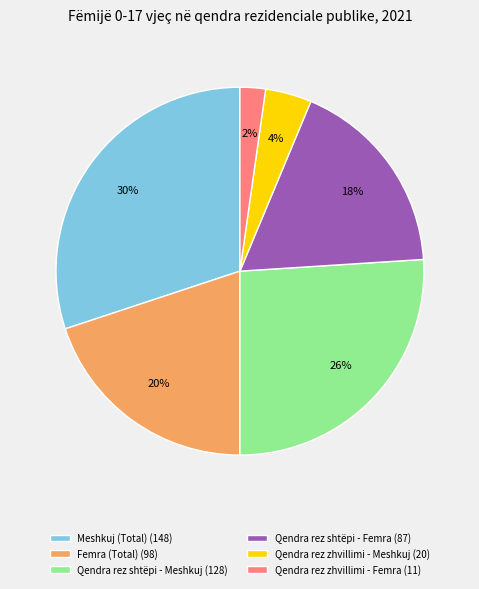

To the nearest percent, what portion does Meshkuj (Total) represent?

30%